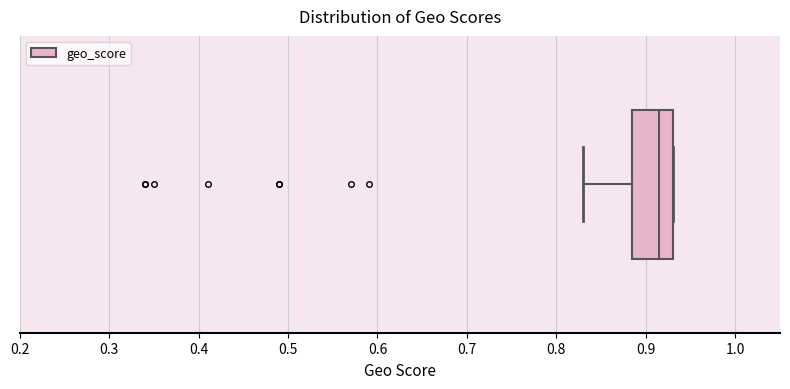

Where does the left whisker of the box end on the x-axis? The values are not printed on the chart, so give them approximately, as read against the axis.

0.83